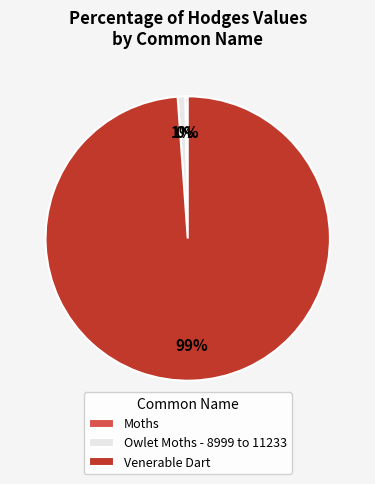

What percentage is the Venerable Dart slice, to the nearest percent?

99%